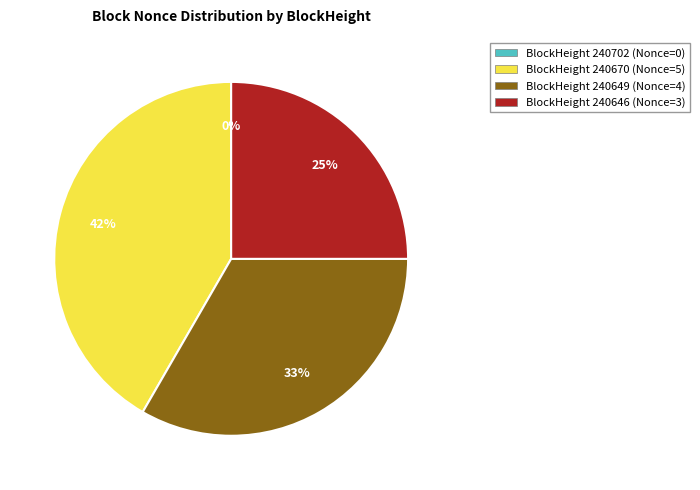

Which has a higher value, 240649 or 240646?

240649